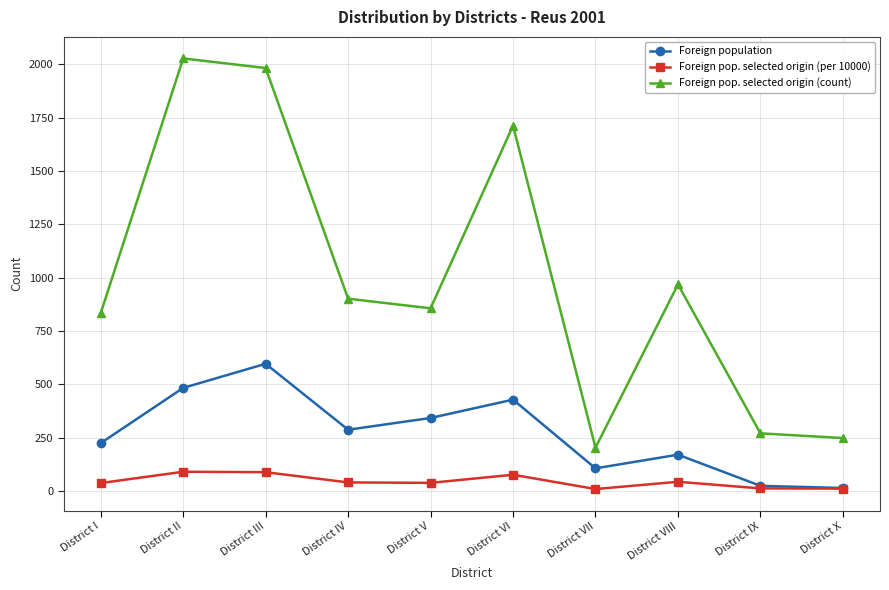

Which series changed the most between District III and District VII?

Foreign pop. selected origin (count)